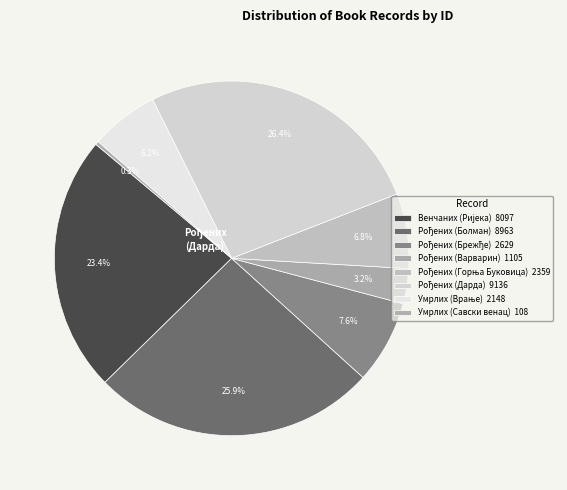

How many segments does this pie chart have?

8